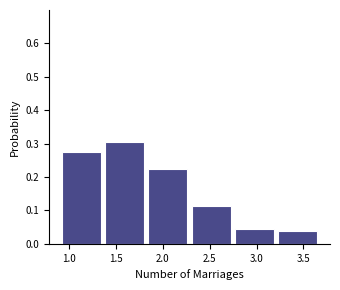

Reading left to right, transcribe this chart: for each bar, give the range it covers on the x-axis and its height. Neither the bar edges nor the heights are printed on the chart, so give them approximately, as read against the axes.

0.90 to 1.35: 0.28
1.35 to 1.80: 0.31
1.80 to 2.30: 0.23
2.30 to 2.75: 0.11
2.75 to 3.20: 0.04
3.20 to 3.65: 0.04